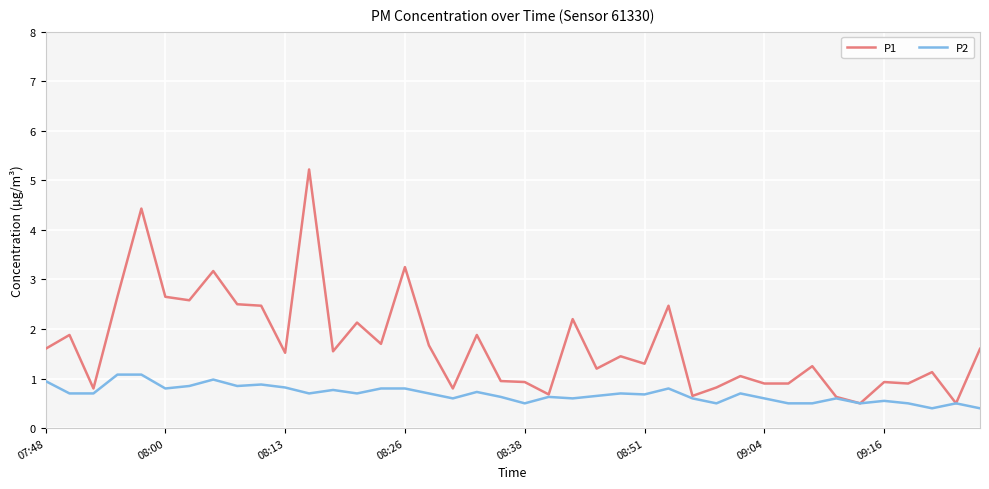

List the series in order of their overall mean, highest first.

P1, P2